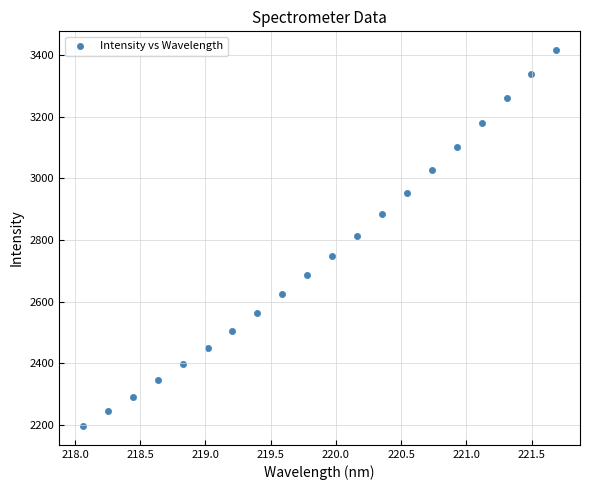

What is the range of Y values (max minus min)?

1219.1